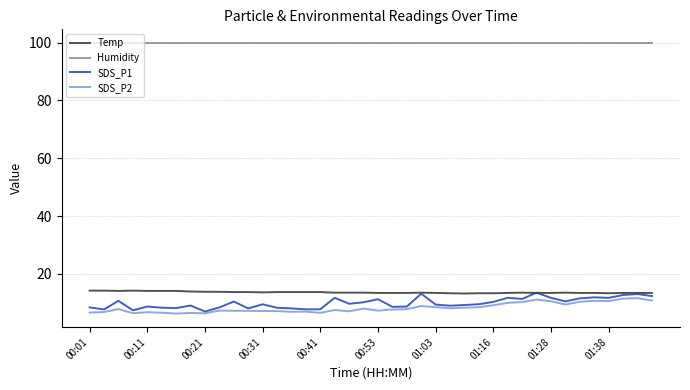

True or false: Humidity and SDS_P2 intersect in this chart.

False